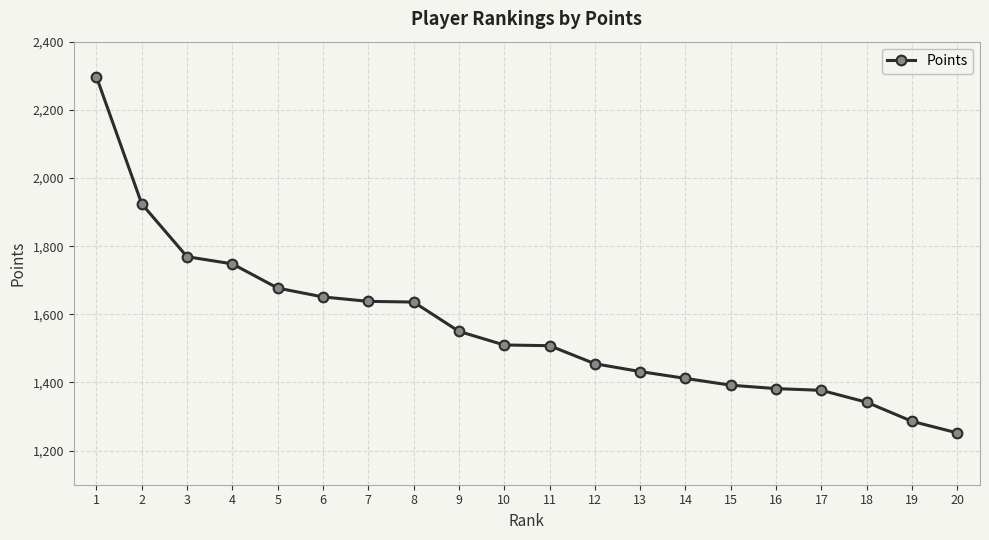

What is the difference between the maximum and minimum values?

1045